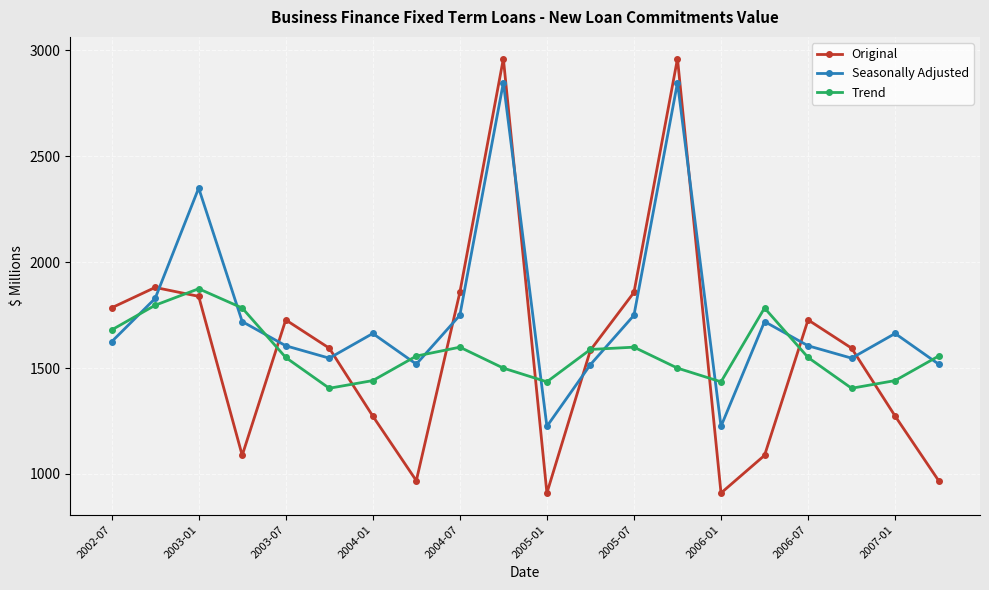

True or false: Seasonally Adjusted has more than 2 interior local peaks.

True